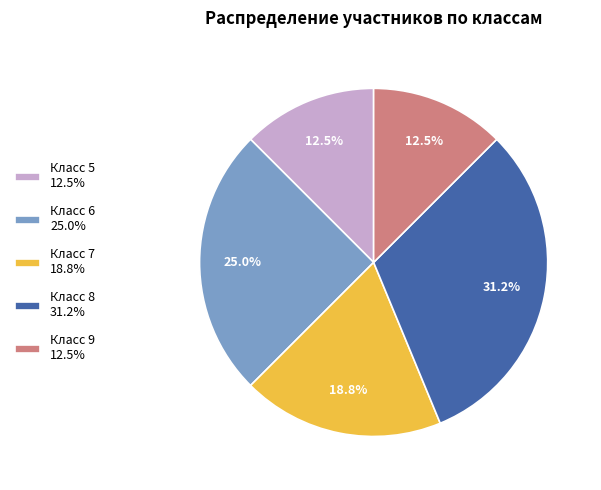

Approximately how many times larger is the value at Класс 8 31.2% compared to Класс 7 18.8%?

1.7